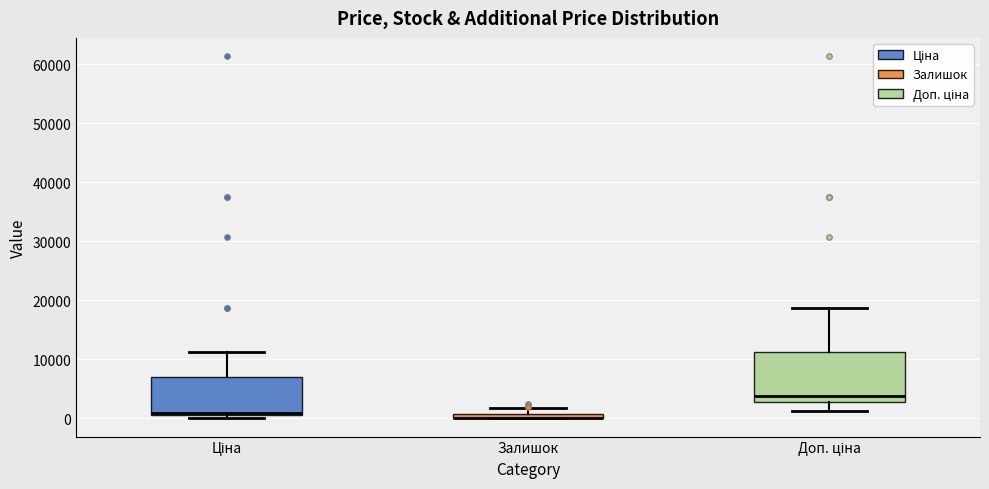

Where does the lower whisker of the box for Доп. ціна end on the y-axis? The values are not printed on the chart, so give them approximately, as read against the axis.

1000